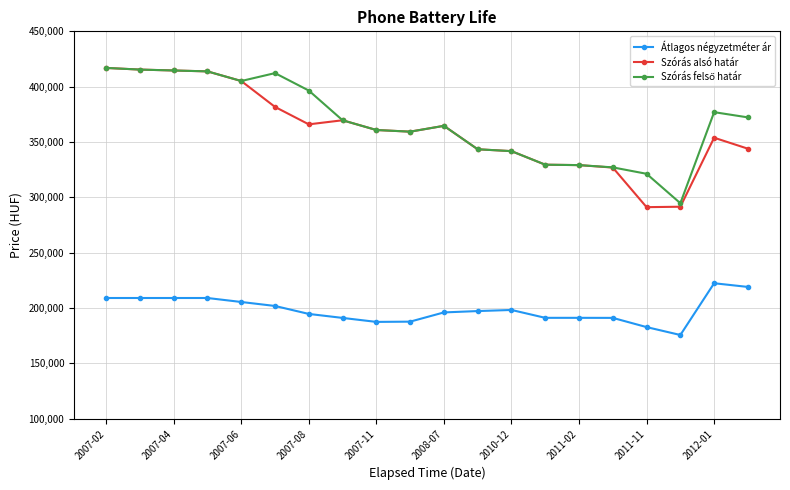

At how many categories does at least one series exceed 258219?

20